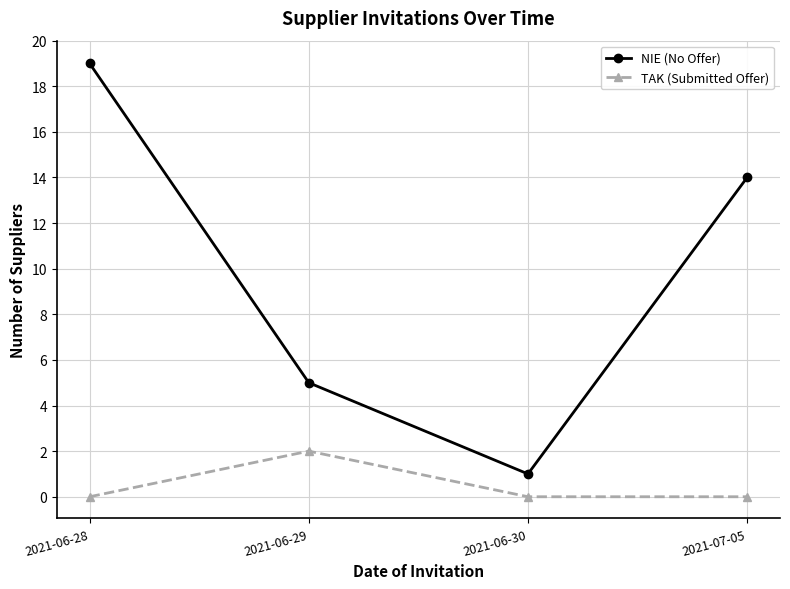

The value of TAK (Submitted Offer) at 2021-06-28 is 0. True or false?

True